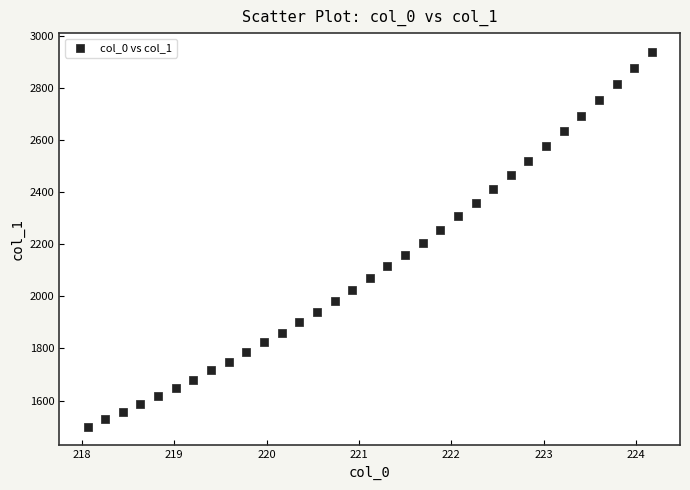

What is the range of Y values (max minus min)?

1437.9